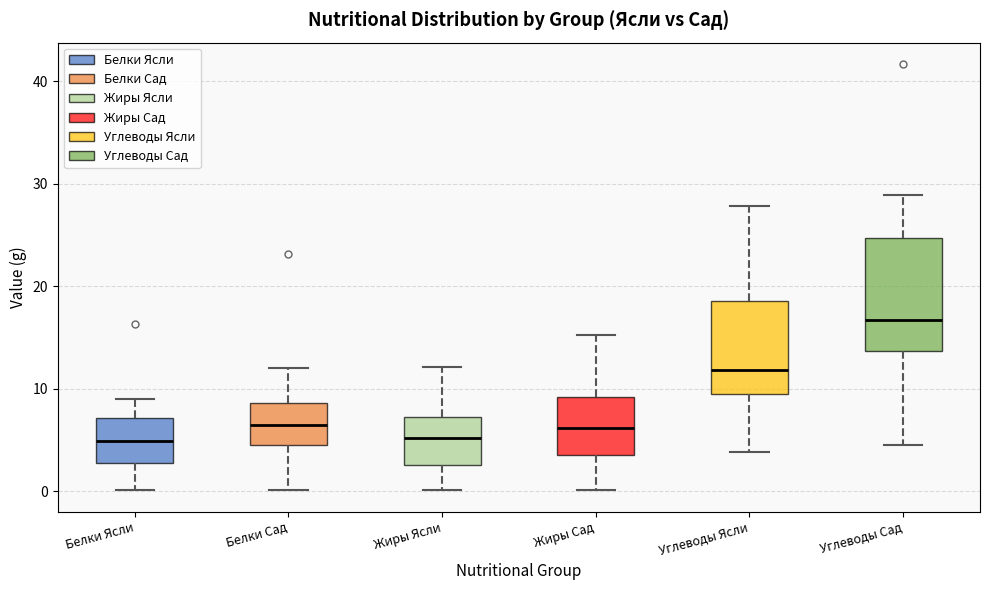

Comparing the boxes themselves (not the whiskers), which one is the tallest?

Углеводы Сад